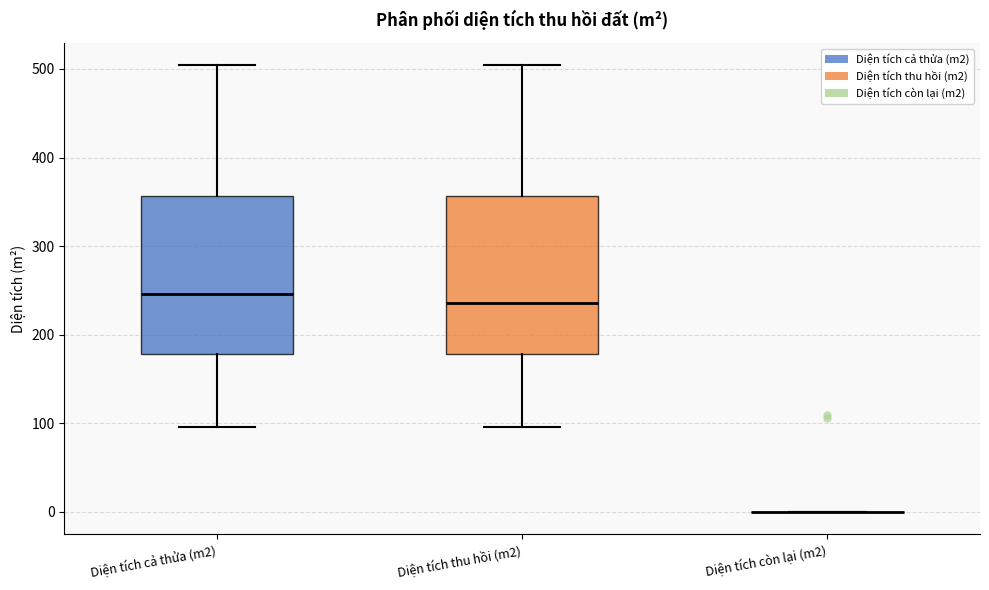

Reading left to right, transcribe this box plot: for each box, give where its median line is, the range the box spans, and where its two whiskers end, as read against the y-axis. The values are not printed on the chart, so give them approximately, as read against the axis.

Diện tích cả thửa (m2): median 250, box 180 to 360, whiskers 100 to 500
Diện tích thu hồi (m2): median 240, box 180 to 360, whiskers 100 to 500
Diện tích còn lại (m2): box collapsed to a line at 0, whiskers 0 to 0